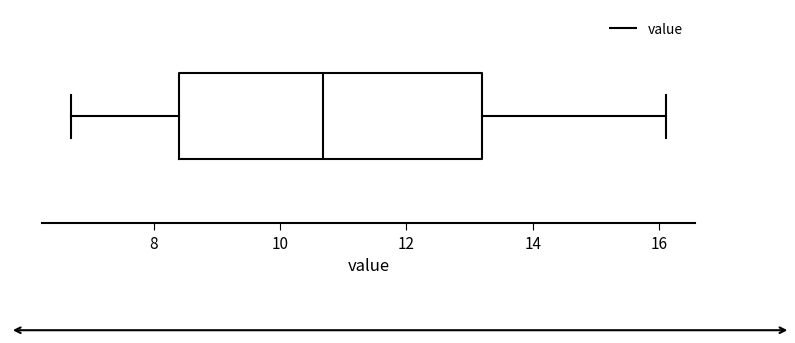

Transcribe this box plot: give where the median line is, the range the box spans, and where the two whiskers end, as read against the x-axis. The values are not printed on the chart, so give them approximately, as read against the axis.

median 10.6, box 8.4 to 13.2, whiskers 6.8 to 16.2